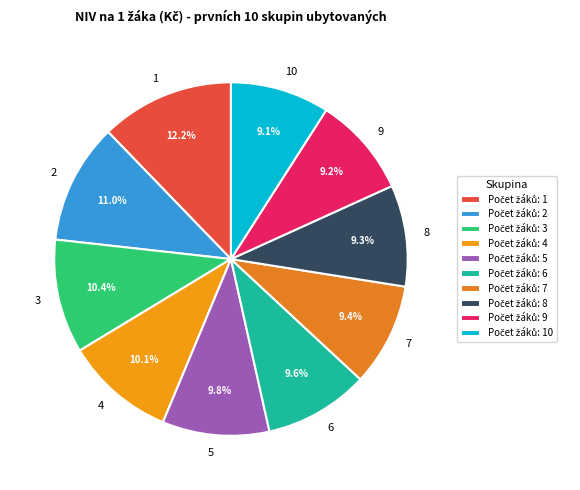

Does 9 account for over 50% of the chart?

No